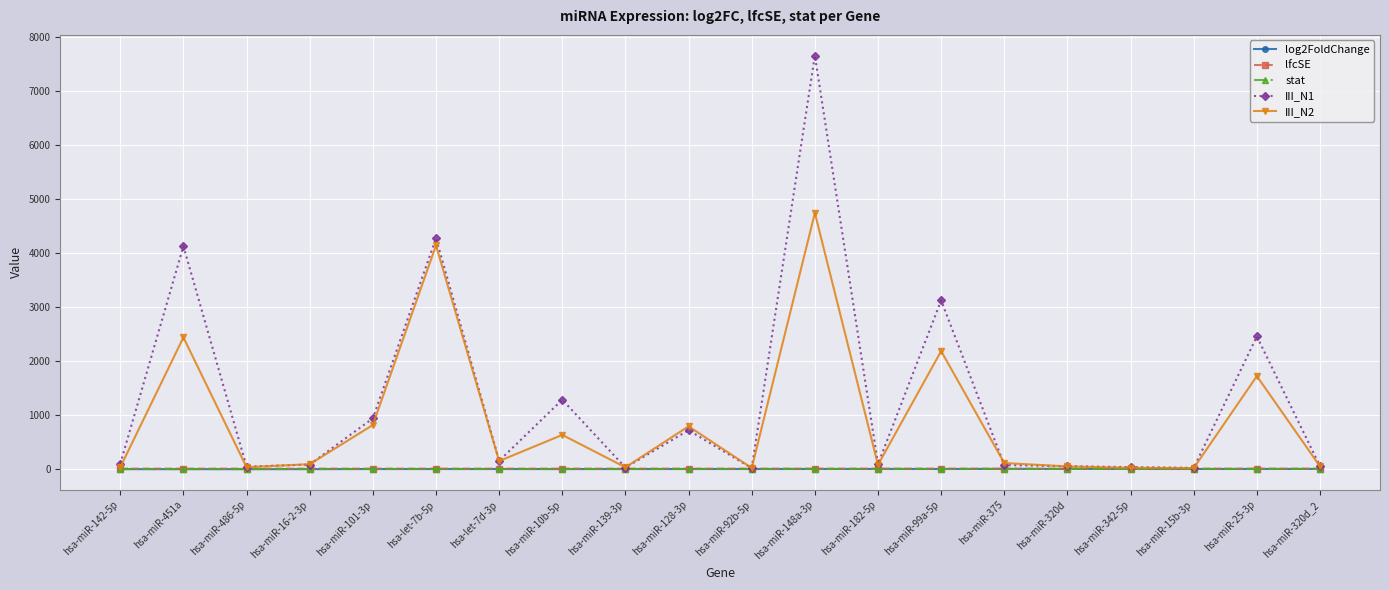

What is the difference between the maximum and minimum values in the lfcSE series?

0.5